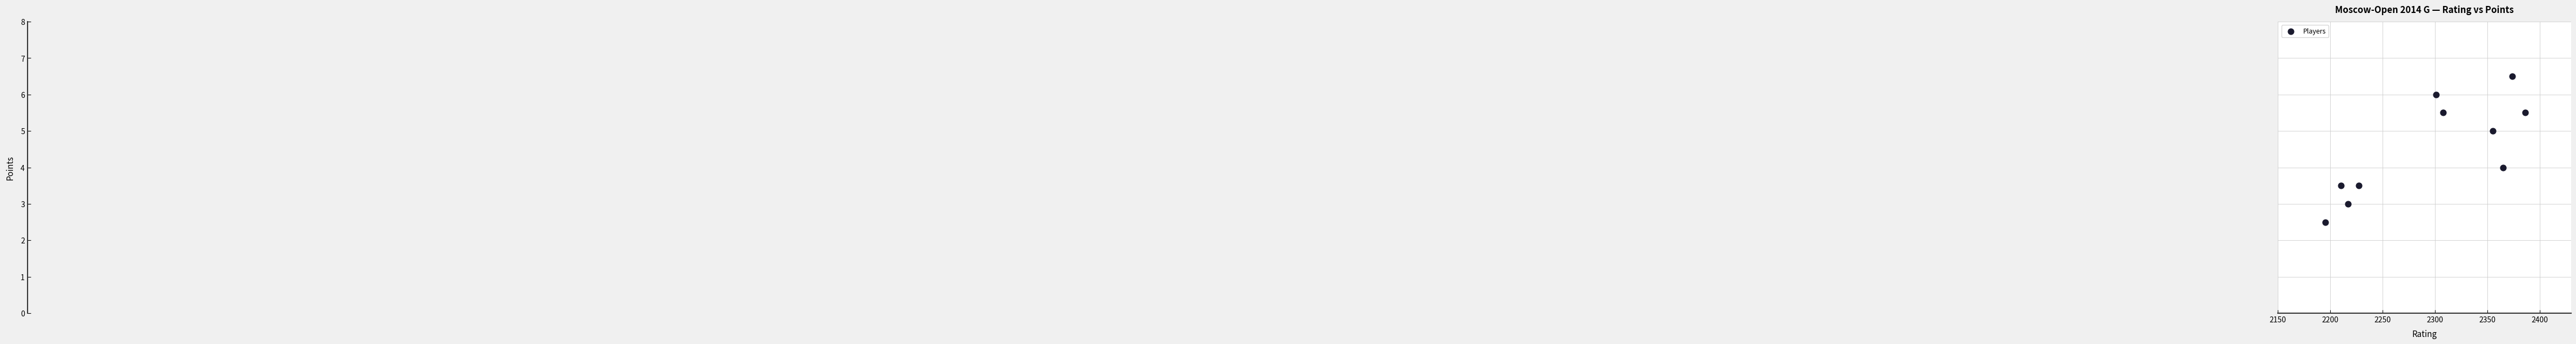

What is the range of Y values (max minus min)?

4.0